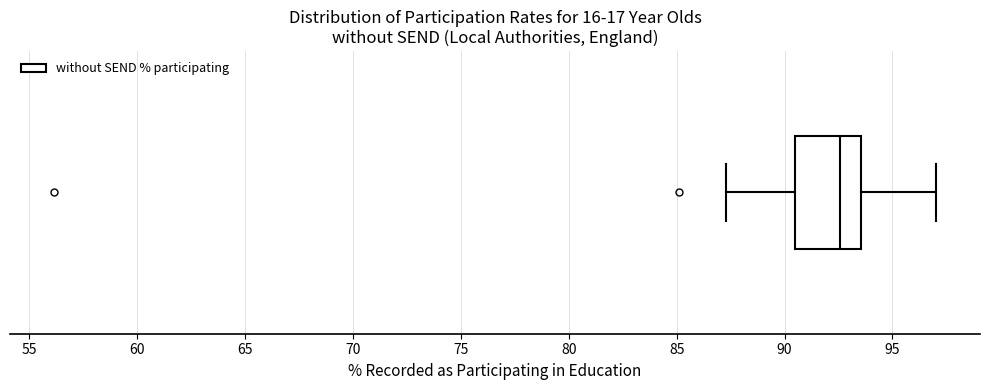

Read this box plot against the x-axis: the position of the median line, the range covered by the box, and the ends of both whiskers. The values are not printed on the chart, so give them approximately, as read against the axis.

median 92.5, box 90.5 to 93.5, whiskers 87.5 to 97.0